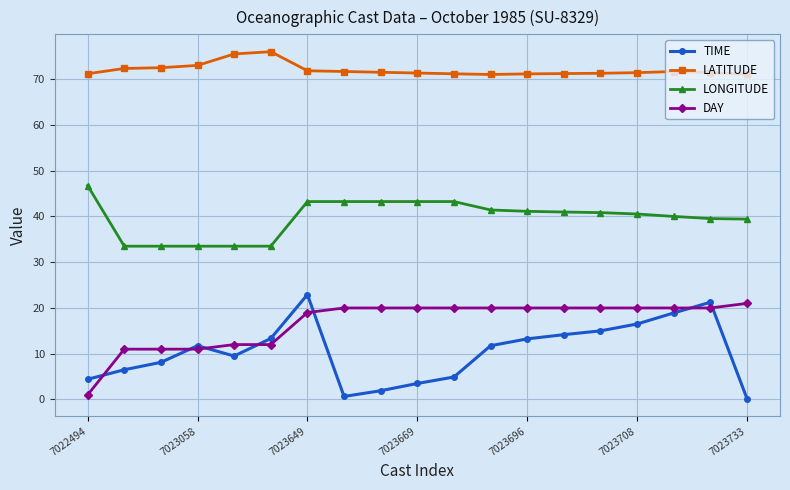

At how many categories does at least one series exceed 37?

19